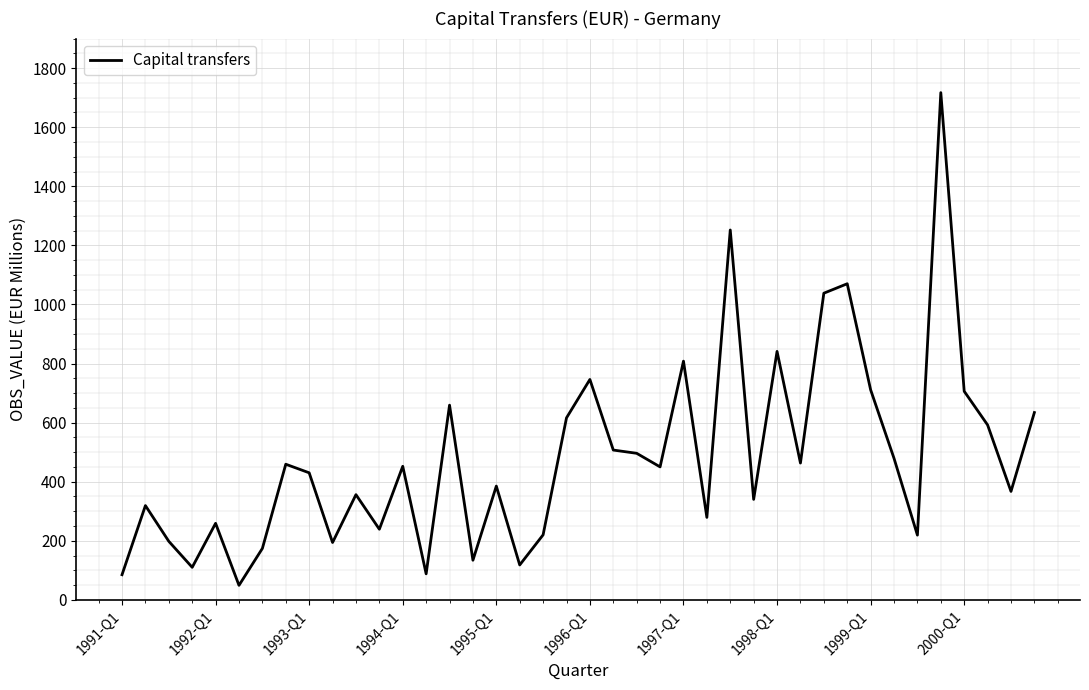

What is the minimum value shown in the chart?

49